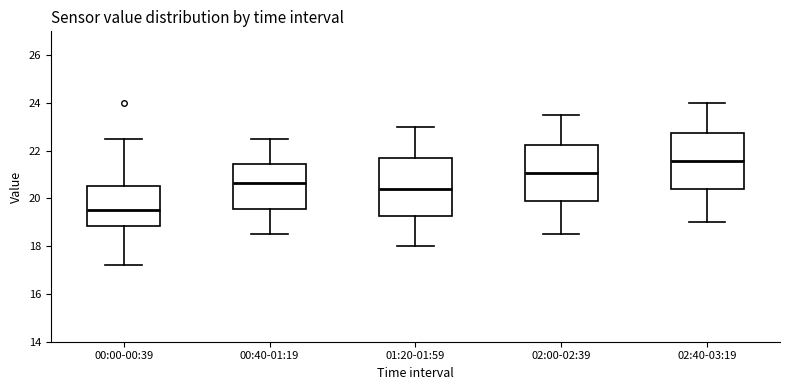

Where does the lower whisker of the box for 00:00-00:39 end on the y-axis? The values are not printed on the chart, so give them approximately, as read against the axis.

17.2